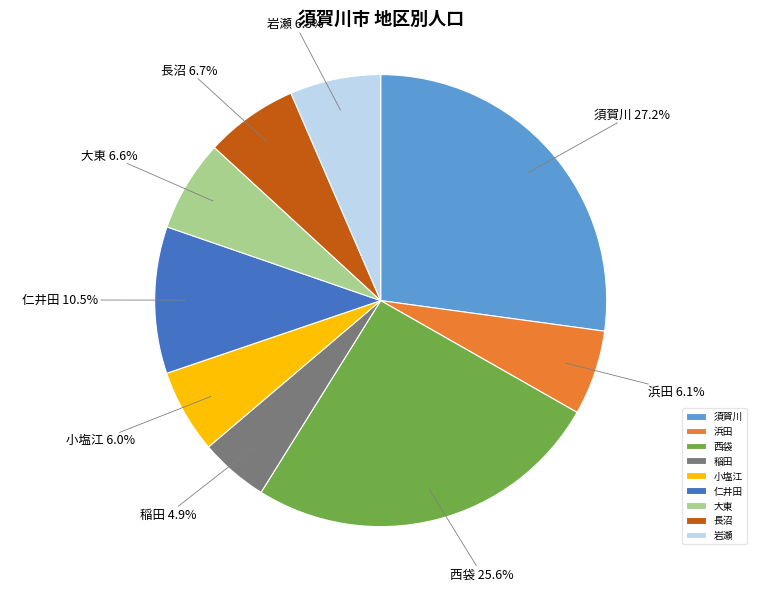

What is the smallest slice in the pie chart?

稲田